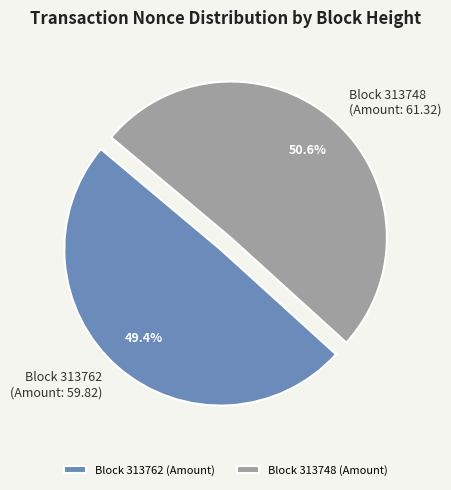

To the nearest percent, what is the average slice percentage?

50%